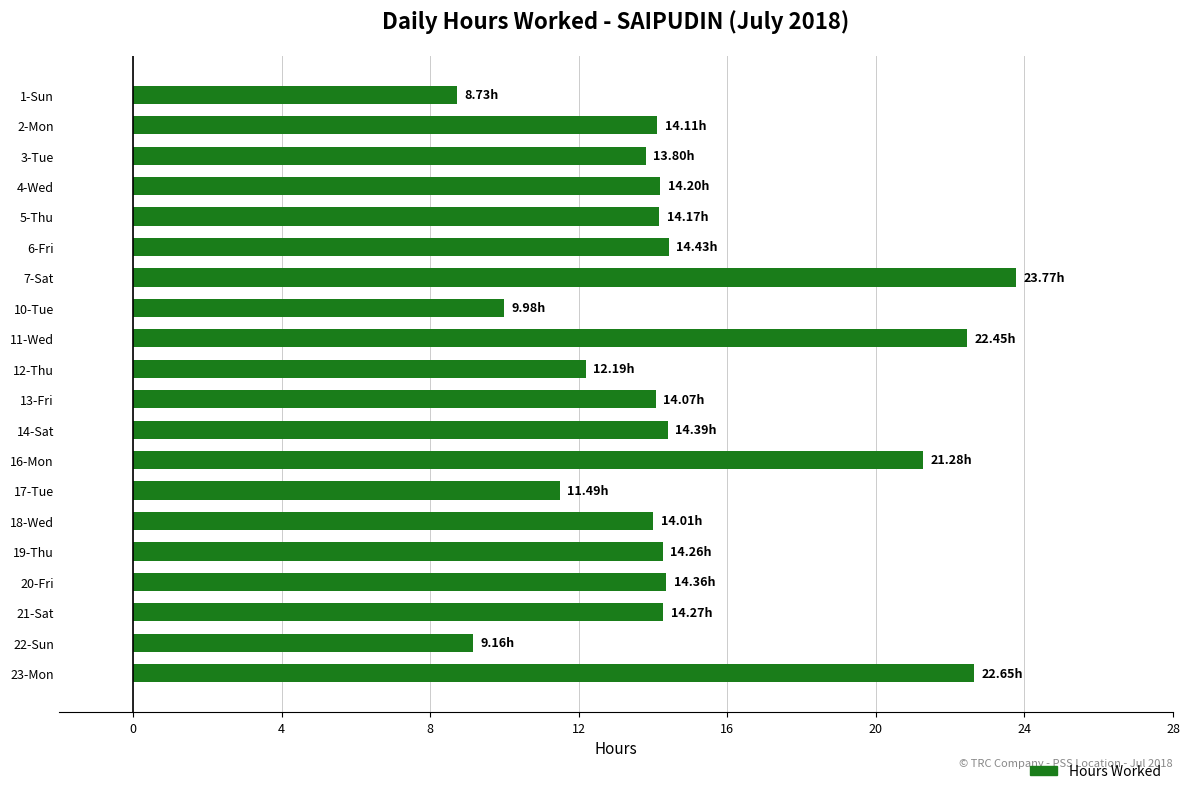

What is the difference between the maximum and minimum values?

15.0